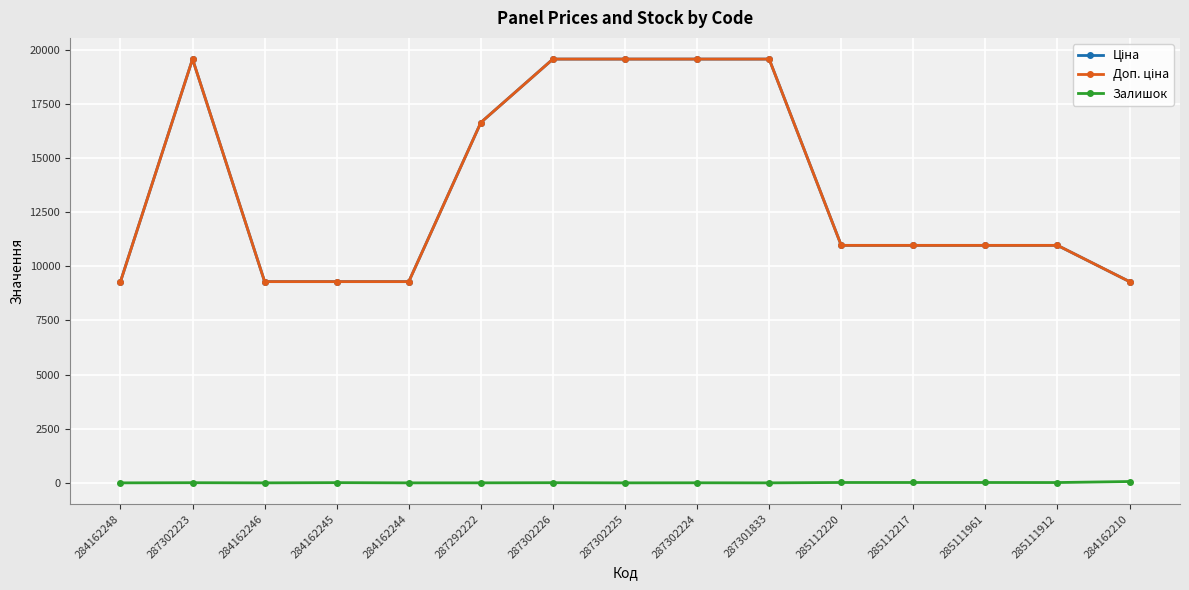

The value of Ціна at 287302223 is 5866.6. True or false?

False